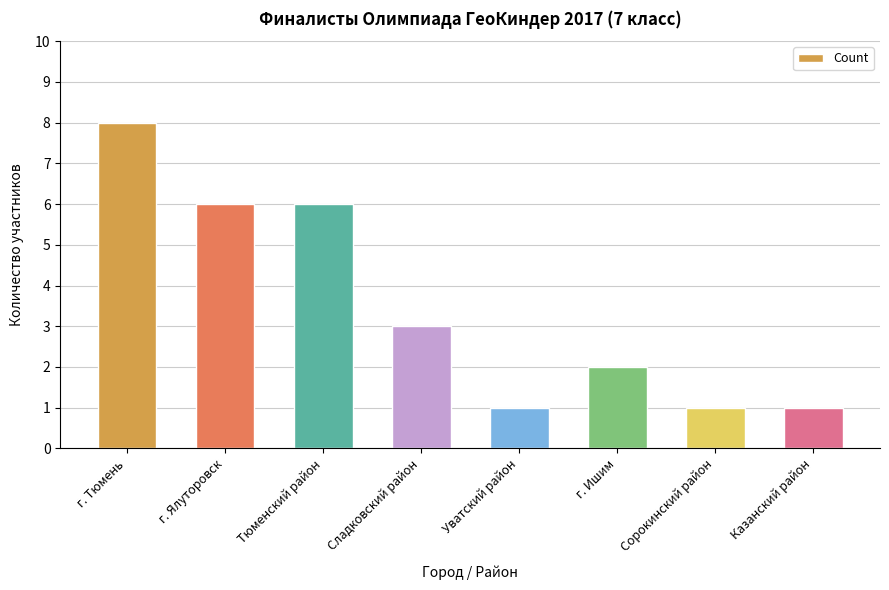

Count the number of categories in the chart.

8